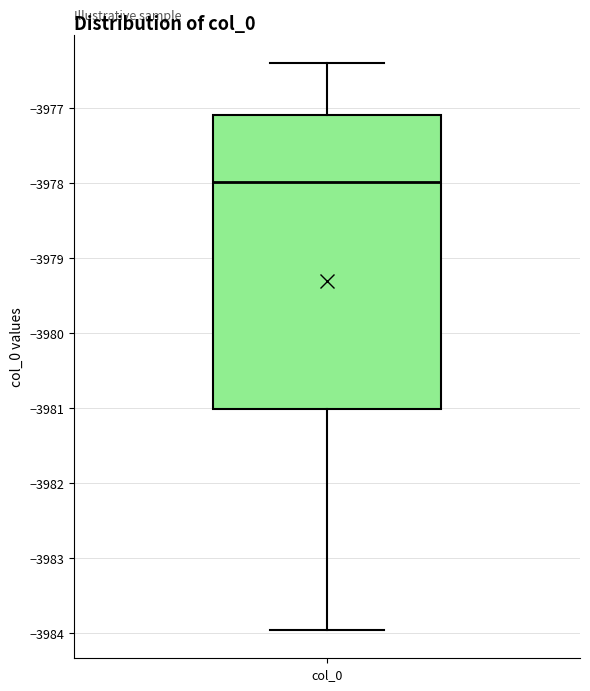

Transcribe this box plot: give where the median line is, the range the box spans, and where the two whiskers end, as read against the y-axis. The values are not printed on the chart, so give them approximately, as read against the axis.

median -3978.0, box -3981.0 to -3977.1, whiskers -3984.0 to -3976.4